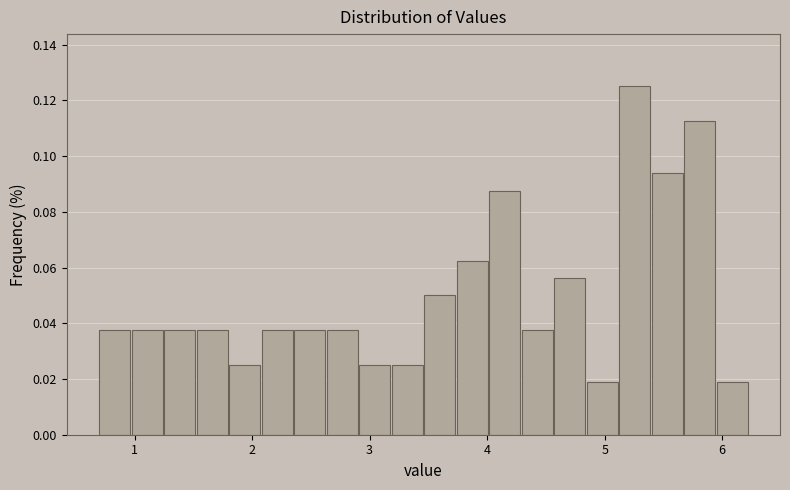

Read against the x-axis, roughly where is the centre of the tallest bar?

5.3